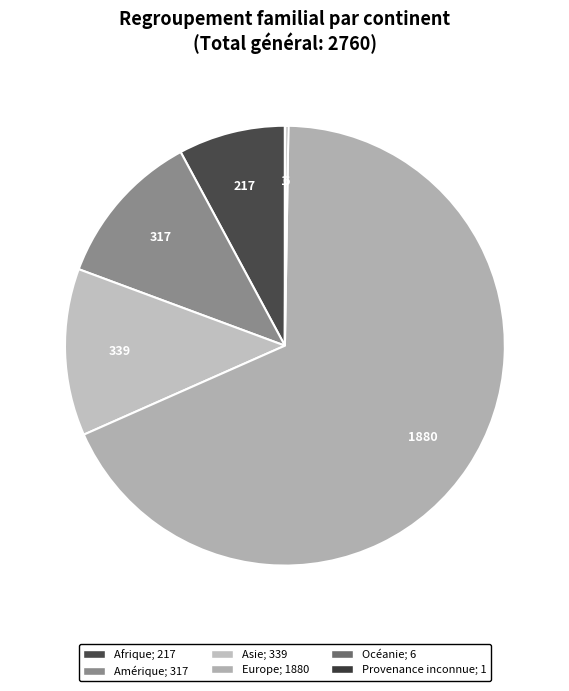

To the nearest percent, what portion does Europe represent?

68%